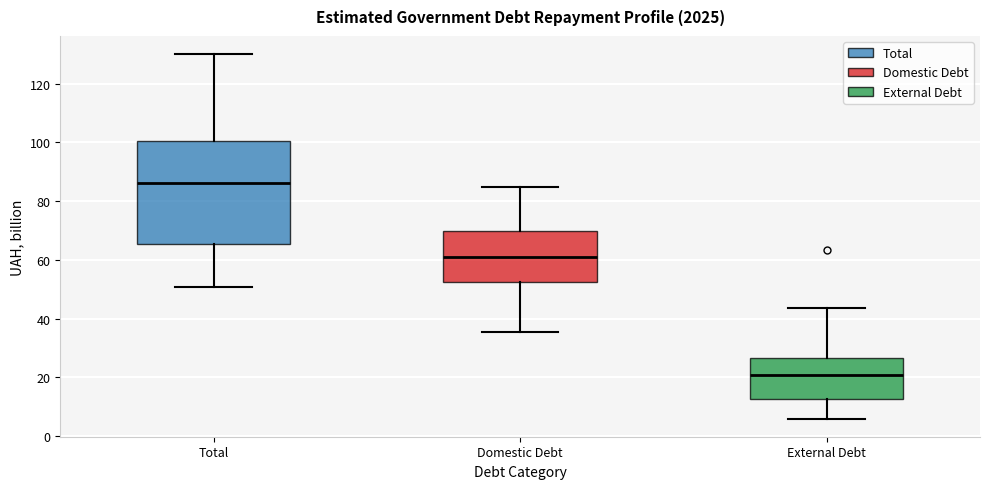

Where does the upper whisker of the box for External Debt end on the y-axis? The values are not printed on the chart, so give them approximately, as read against the axis.

44